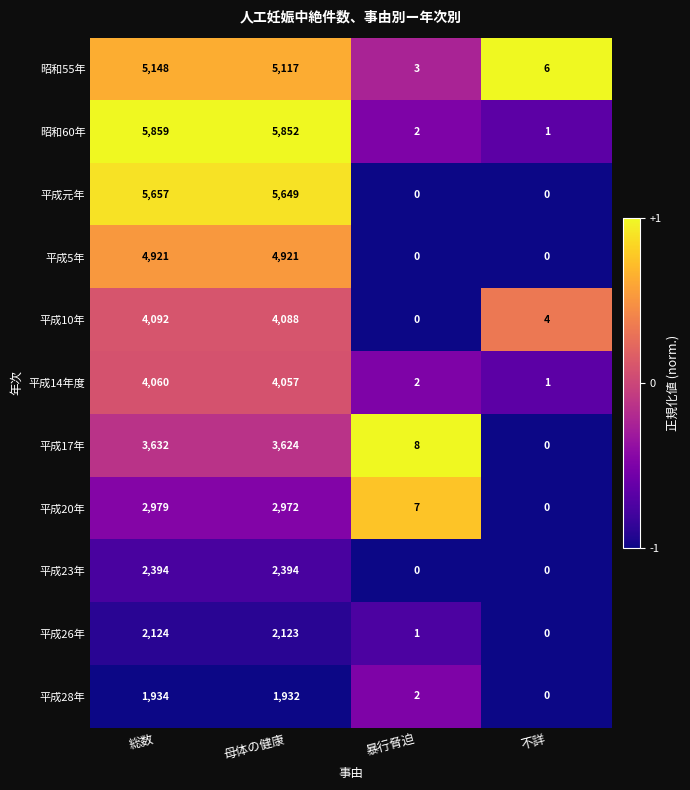

True or false: 平成17年 has a value of 5938 at 母体の健康.

False